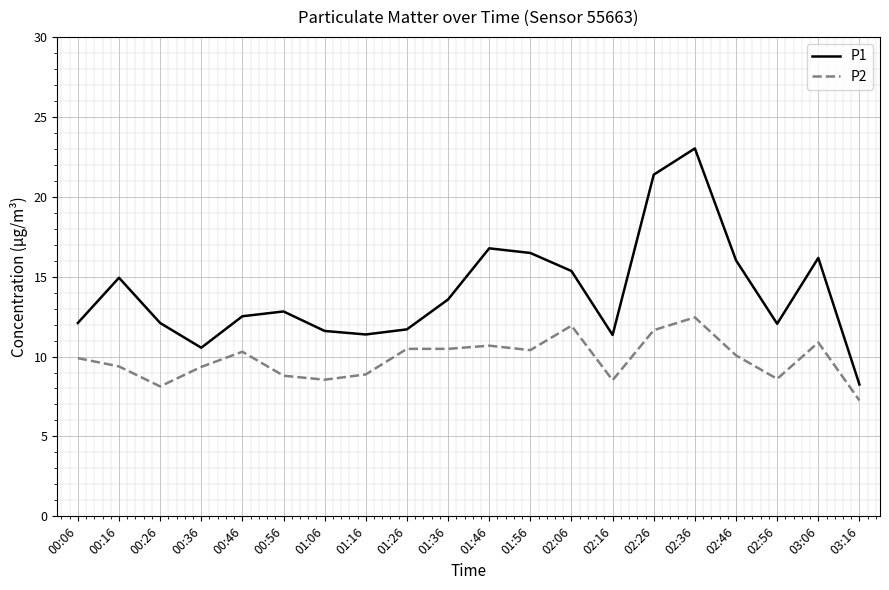

The value of P2 at 02:46 is 16.1. True or false?

False